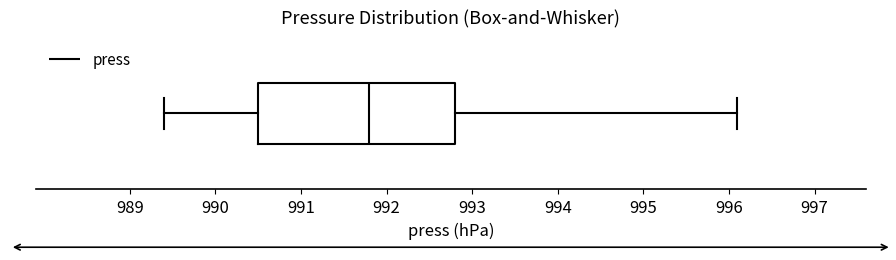

Where does the right whisker of the box end on the x-axis? The values are not printed on the chart, so give them approximately, as read against the axis.

996.1